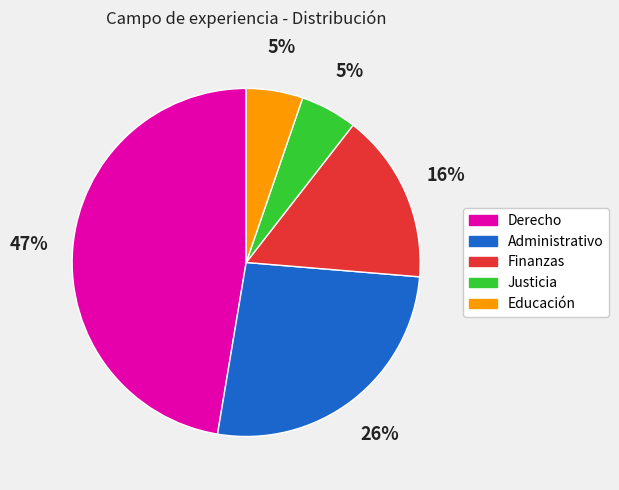

To the nearest percent, what is the difference between the largest and smallest slice percentages?

42%